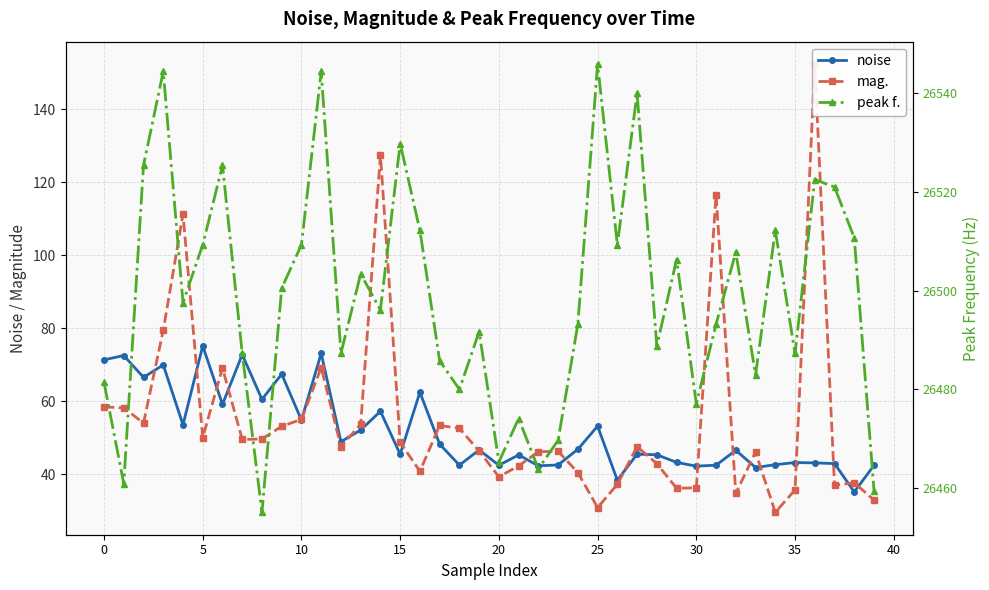

What value does the mag. series have at 27?

47.5